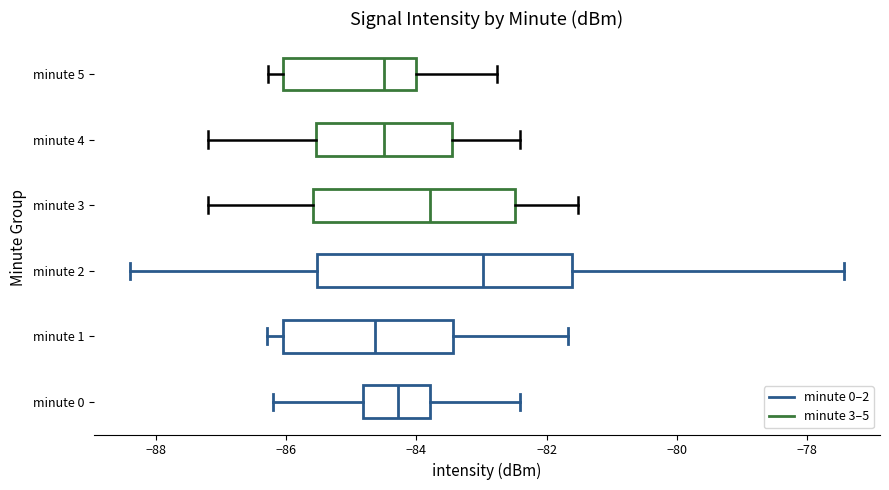

Which box has the furthest to the right median line?

minute 2